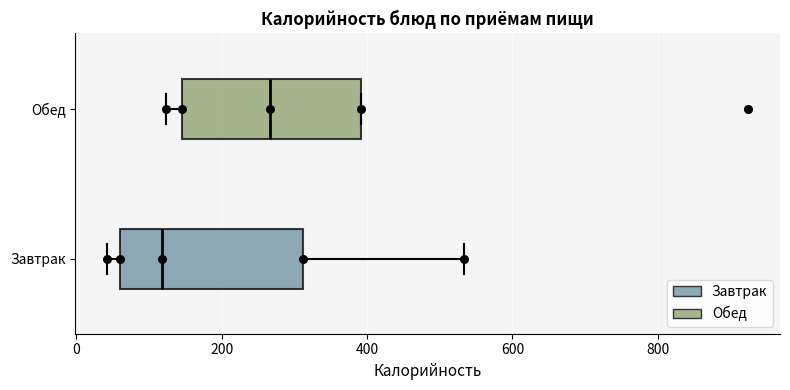

Reading bottom to top, read every box against the x-axis: the position of its median line, the range the box covers, and the ends of its whiskers. The values are not printed on the chart, so give them approximately, as read against the axis.

Завтрак: median 120, box 60 to 320, whiskers 40 to 540
Обед: median 260, box 140 to 400, whiskers 120 to 400